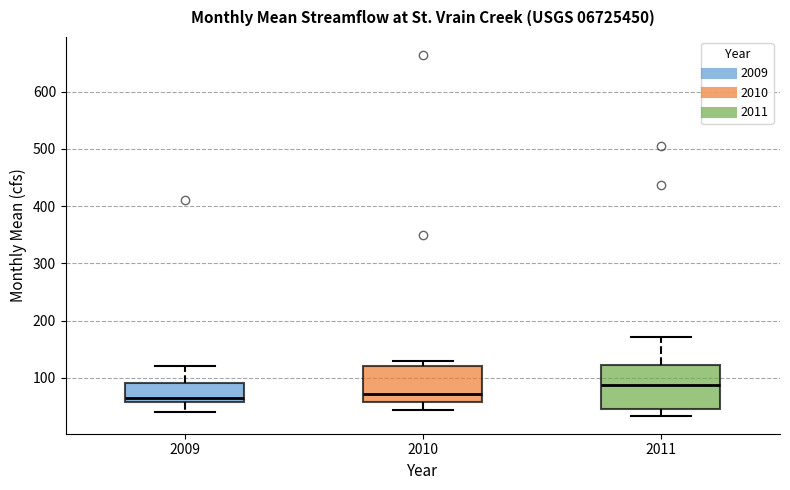

Reading left to right, read every box against the y-axis: the position of its median line, the range the box covers, and the ends of its whiskers. The values are not printed on the chart, so give them approximately, as read against the axis.

2009: median 70, box 60 to 90, whiskers 40 to 120
2010: median 70, box 60 to 120, whiskers 40 to 130
2011: median 90, box 50 to 120, whiskers 30 to 170